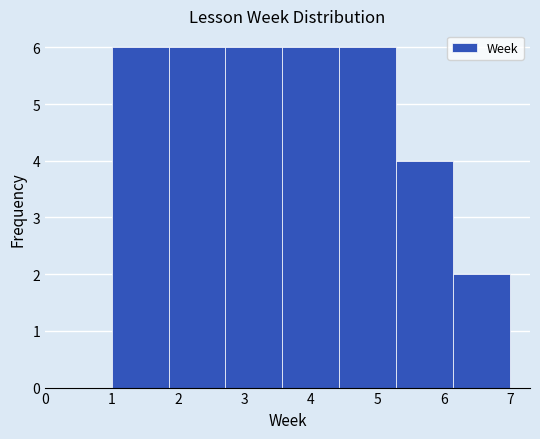

Reading left to right, transcribe this chart: for each bar, give the range it covers on the x-axis and its height. Neither the bar edges nor the heights are printed on the chart, so give them approximately, as read against the axes.

1.0 to 1.9: 6
1.9 to 2.7: 6
2.7 to 3.6: 6
3.6 to 4.4: 6
4.4 to 5.3: 6
5.3 to 6.1: 4
6.1 to 7.0: 2